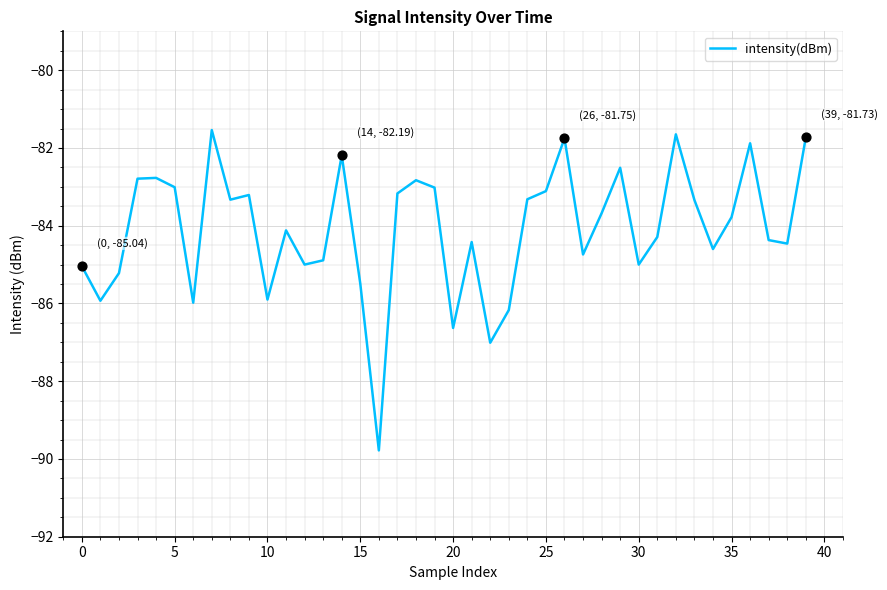

What is the greatest value displayed?

-81.5